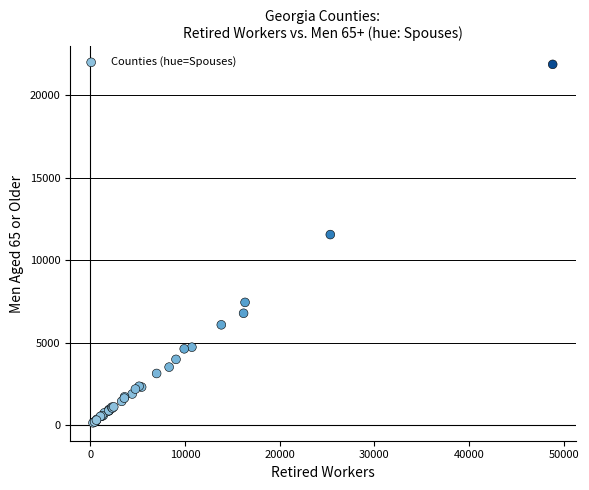

What Y value in the scatter plot is closest to 11015?

11560